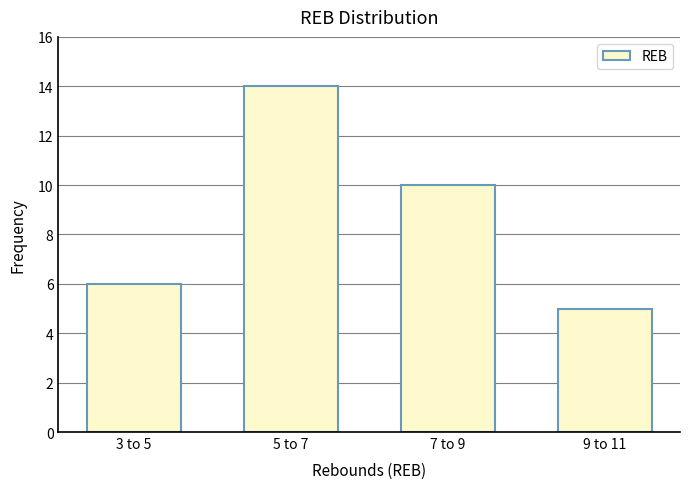

Reading left to right, list all the values displayed in this chart.

6	14	10	5